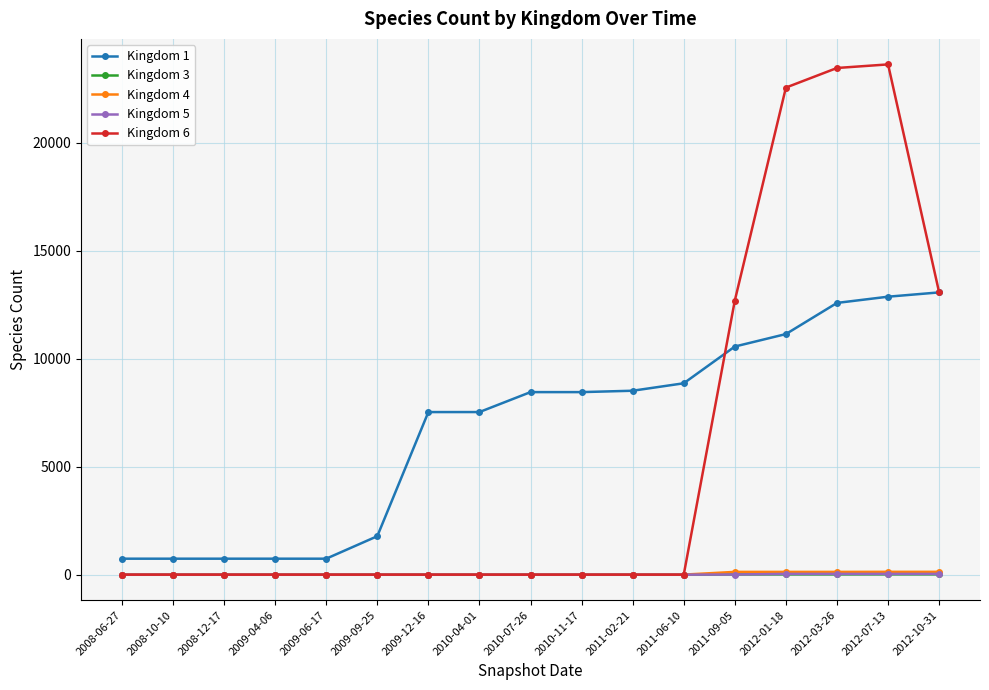

Which series has the largest range (max minus min)?

Kingdom 6